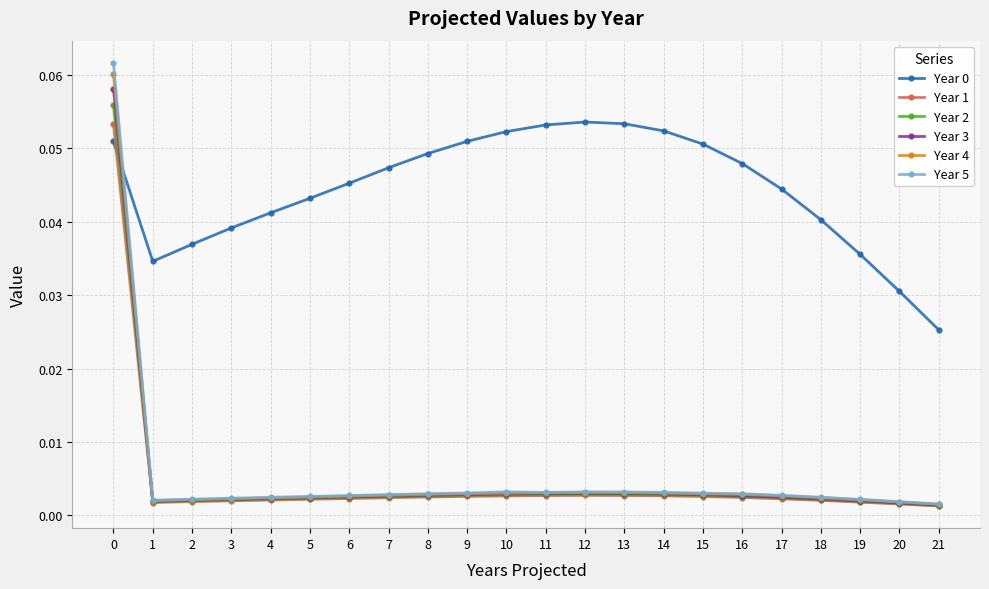

True or false: Year 0 and Year 3 intersect in this chart.

True